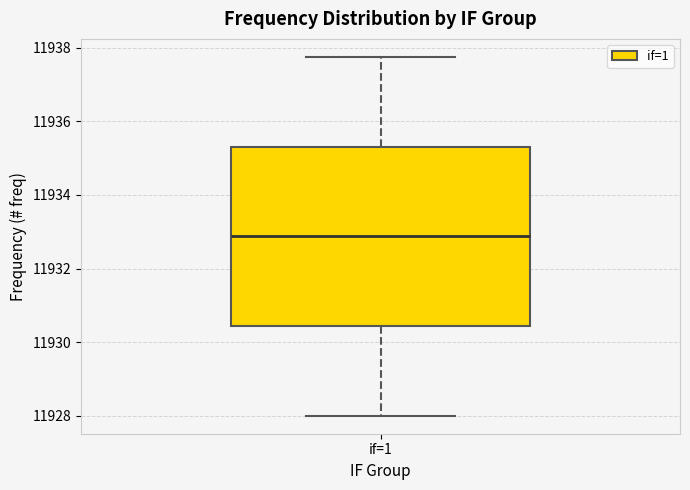

Read this box plot against the y-axis: the position of the median line, the range covered by the box, and the ends of both whiskers. The values are not printed on the chart, so give them approximately, as read against the axis.

median 11932.8, box 11930.4 to 11935.4, whiskers 11928.0 to 11937.8